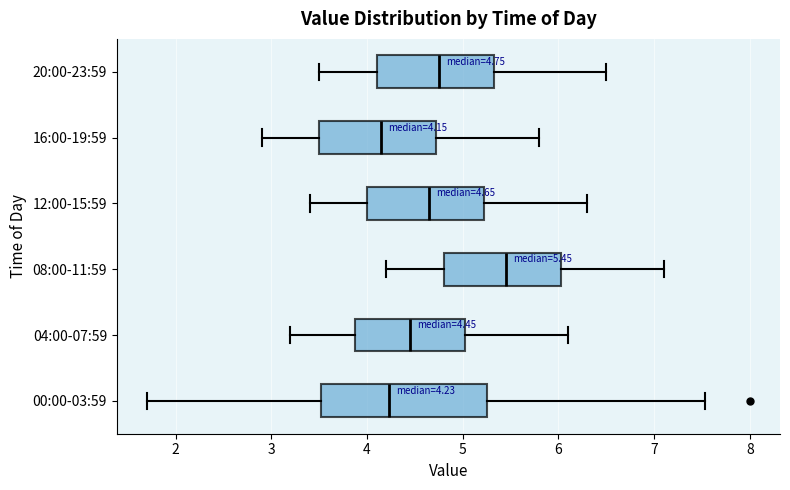

Comparing the boxes themselves (not the whiskers), which one is the widest?

00:00-03:59